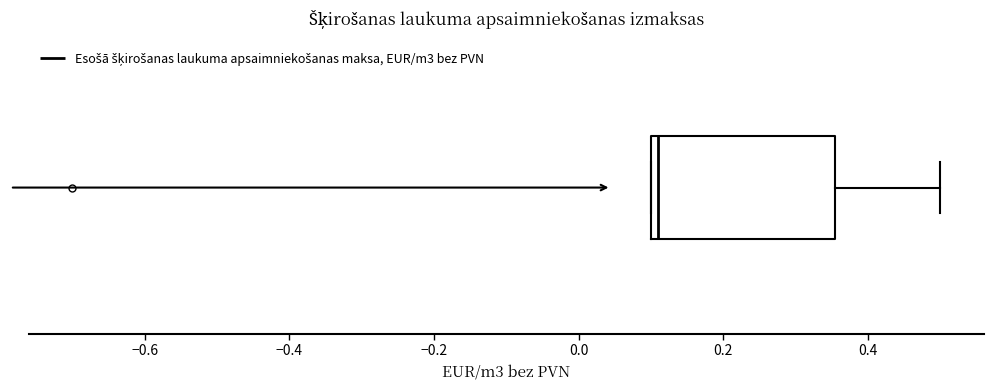

Where does the median line of the box sit on the x-axis? The values are not printed on the chart, so give them approximately, as read against the axis.

0.12